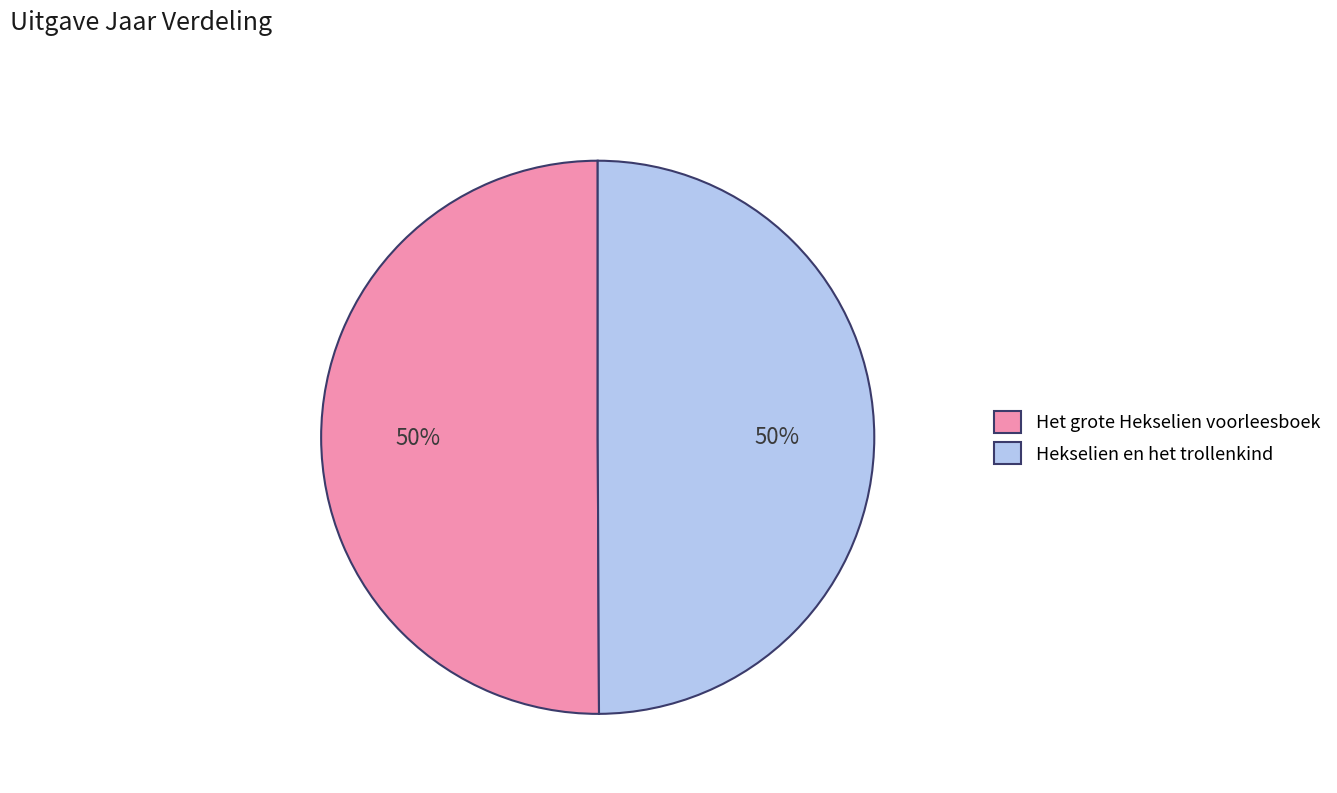

Is it true that Het grote Hekselien voorleesboek is 50% of the pie?

True